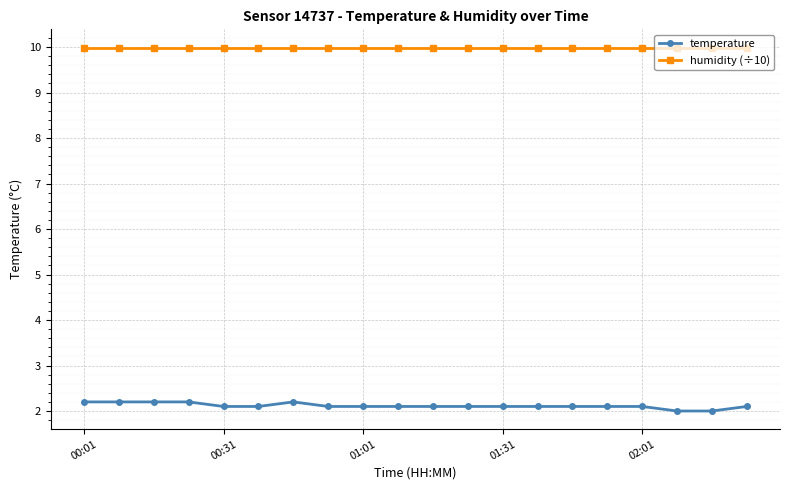

How many series are shown in this chart?

2